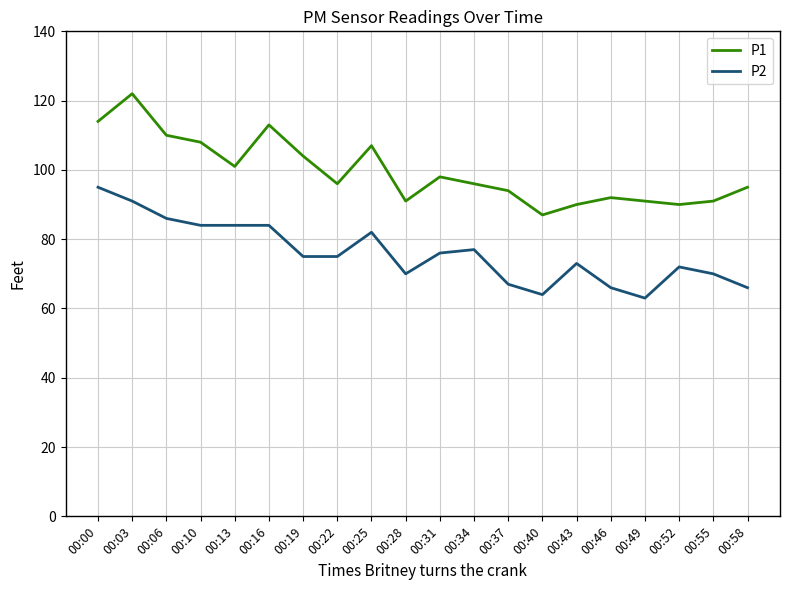

What is the minimum value for P2?

63